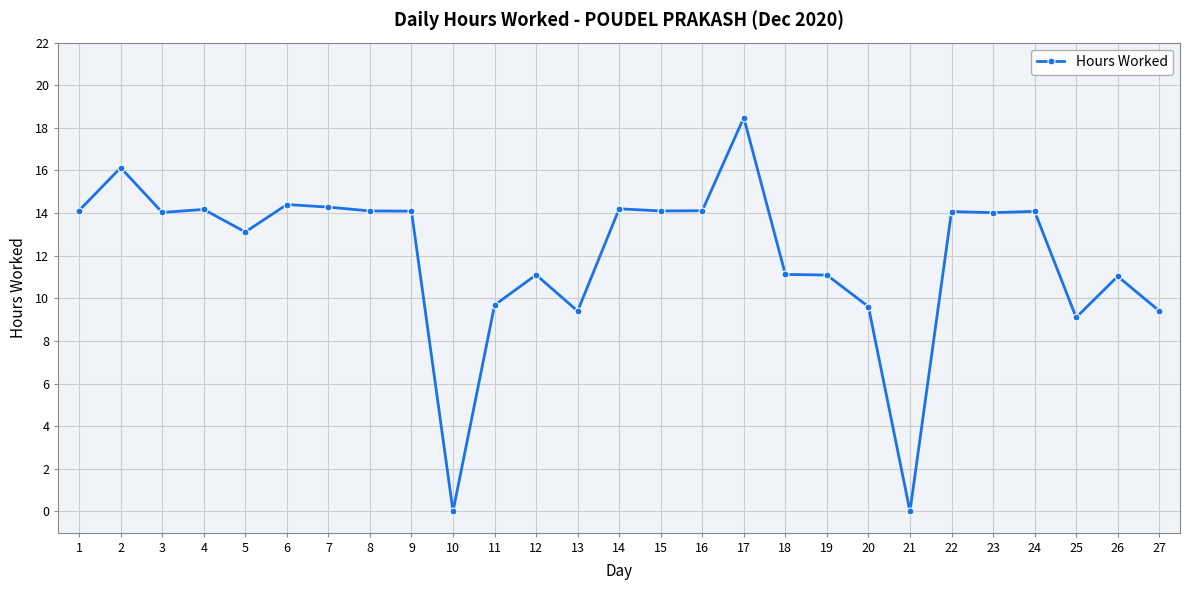

How many series are shown in this chart?

1